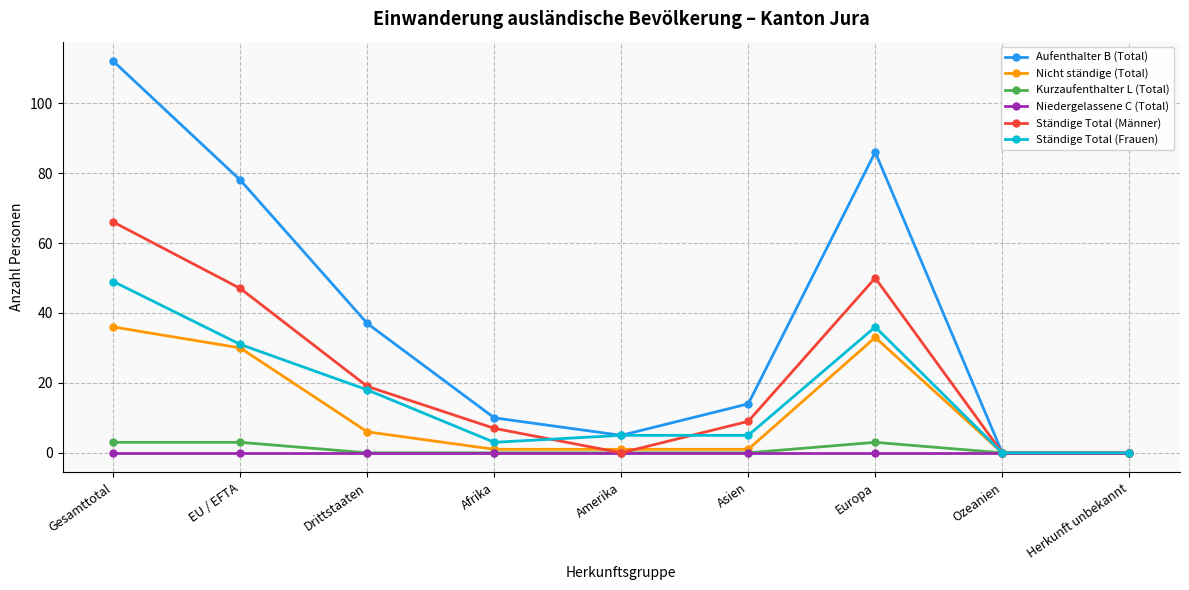

How many distinct data groups are displayed?

6